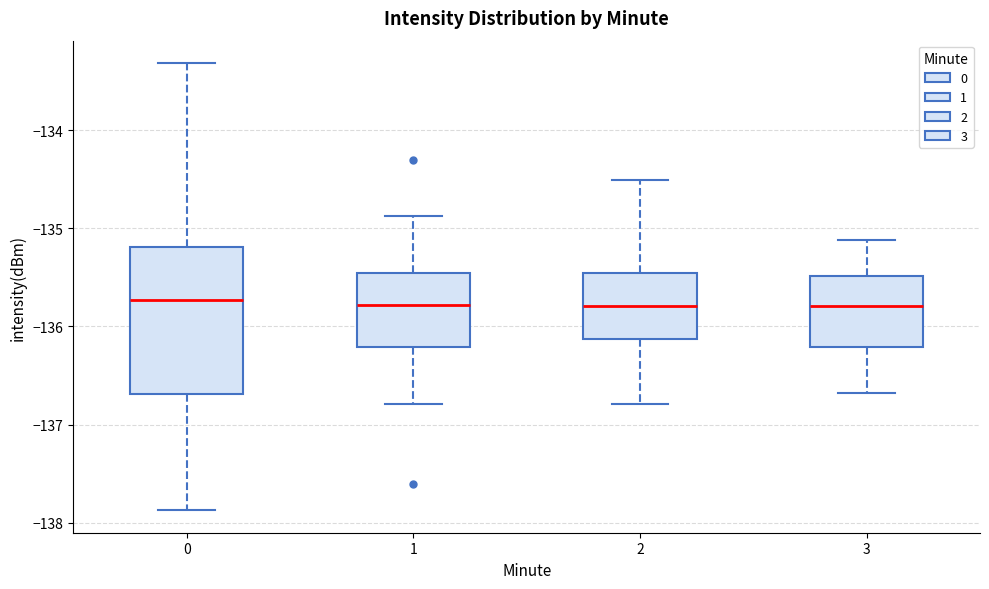

Which box is the tallest, from its lower edge to its upper edge?

0